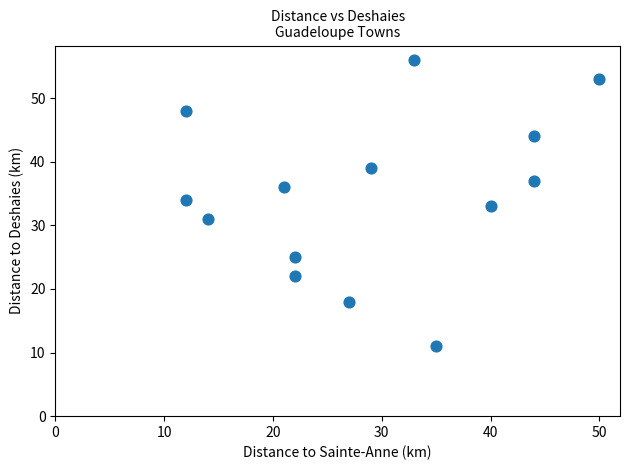

What is the range of X values (max minus min)?

38